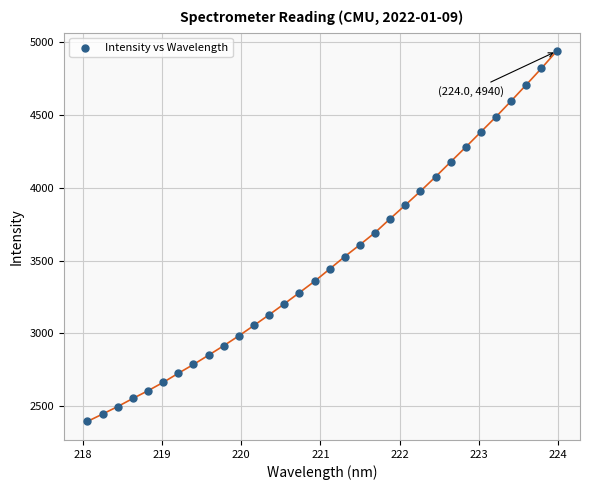

What is the range of Y values (max minus min)?

2546.5